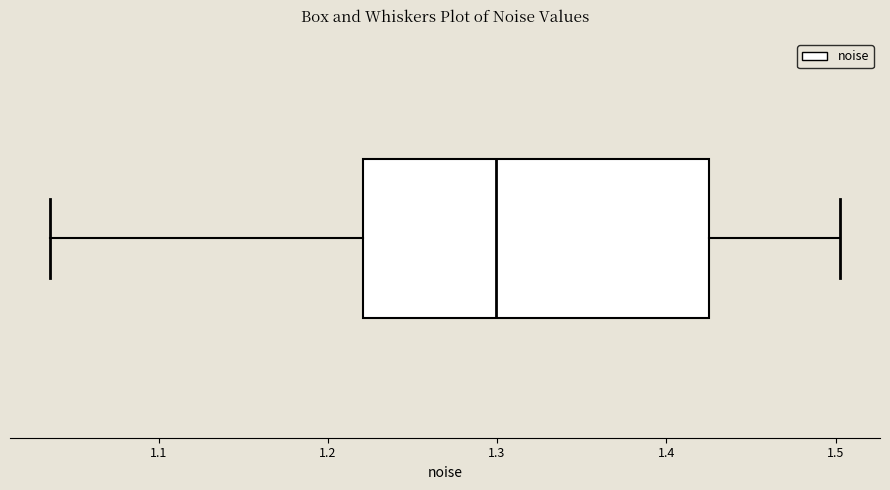

Where is the left edge of the box on the x-axis? The values are not printed on the chart, so give them approximately, as read against the axis.

1.22